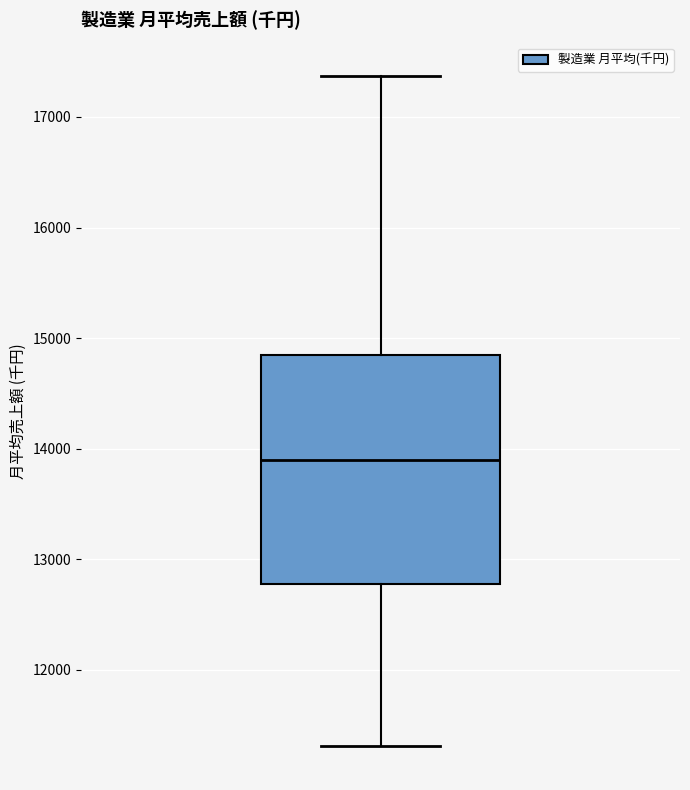

Read this box plot against the y-axis: the position of the median line, the range covered by the box, and the ends of both whiskers. The values are not printed on the chart, so give them approximately, as read against the axis.

median 13900, box 12800 to 14800, whiskers 11300 to 17400